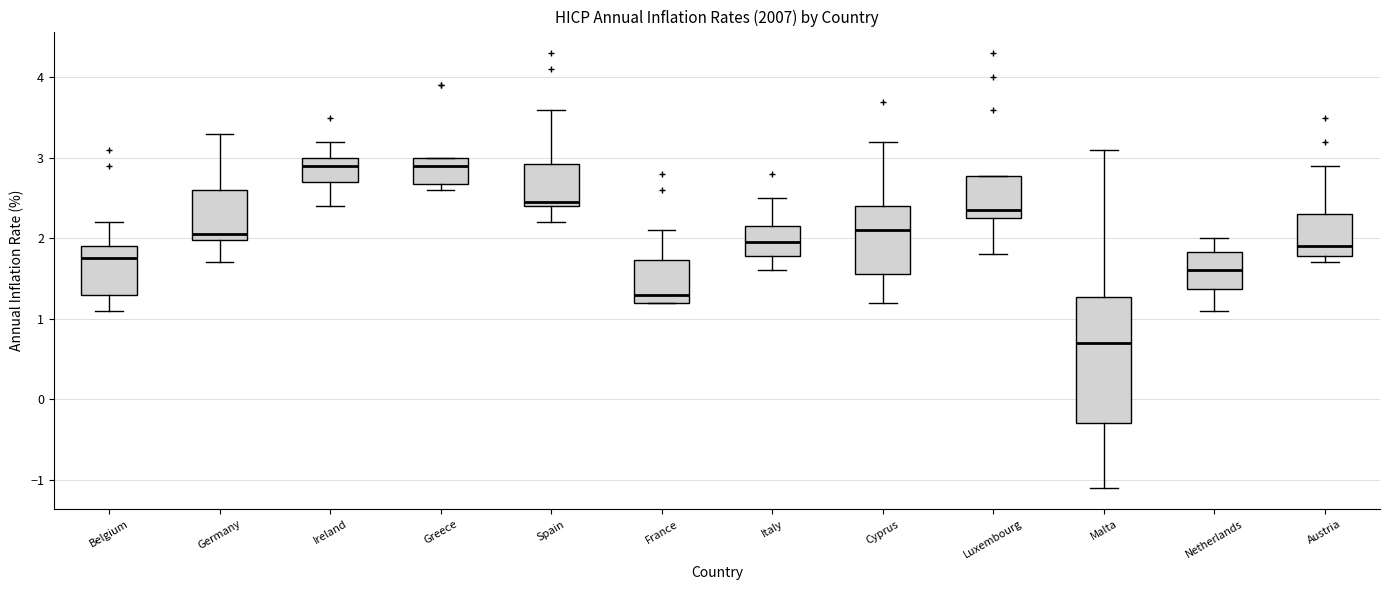

Which box is the tallest, from its lower edge to its upper edge?

Malta